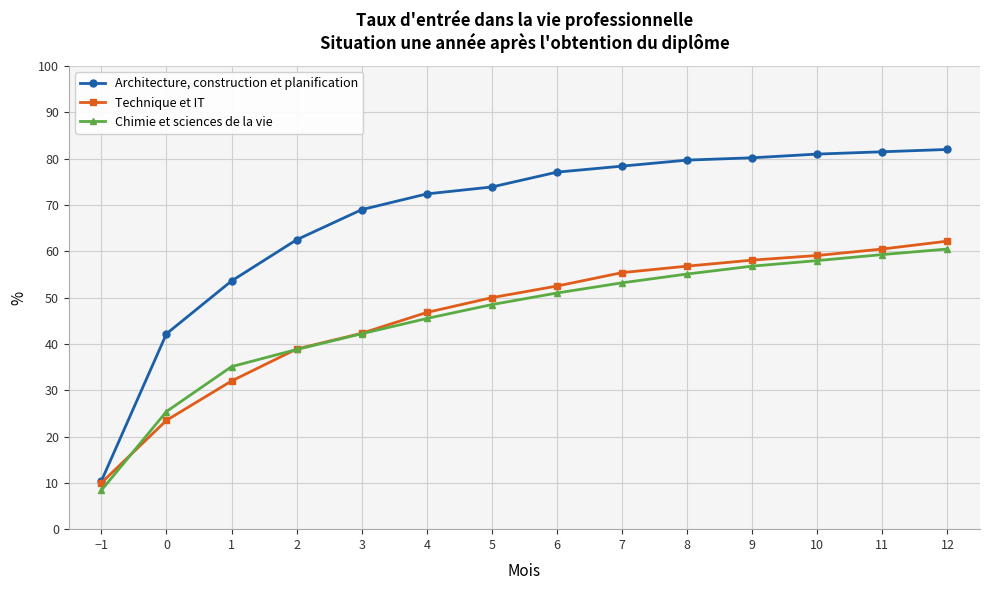

At 0, list the series in order from smallest to largest.

Technique et IT, Chimie et sciences de la vie, Architecture, construction et planification